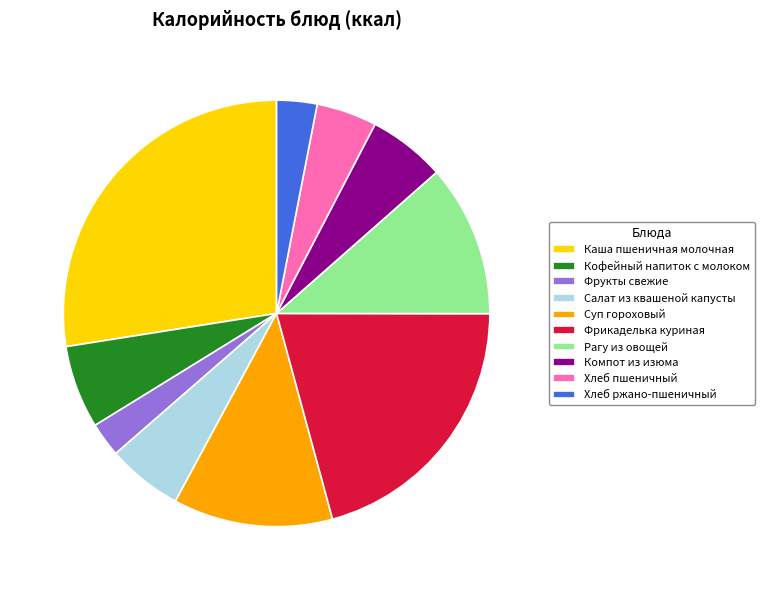

Which category has the biggest portion of the pie?

Каша пшеничная молочная